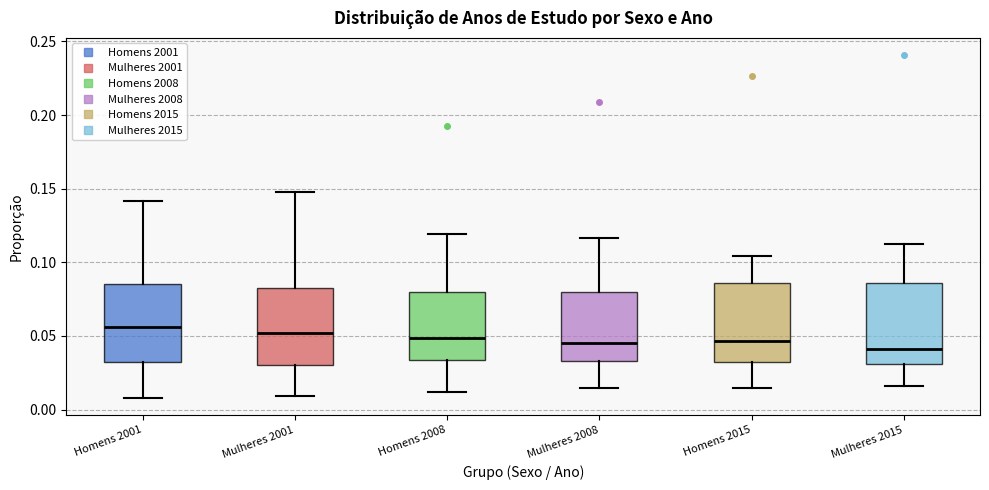

Where is the lower edge of the box for Homens 2015 on the y-axis? The values are not printed on the chart, so give them approximately, as read against the axis.

0.030